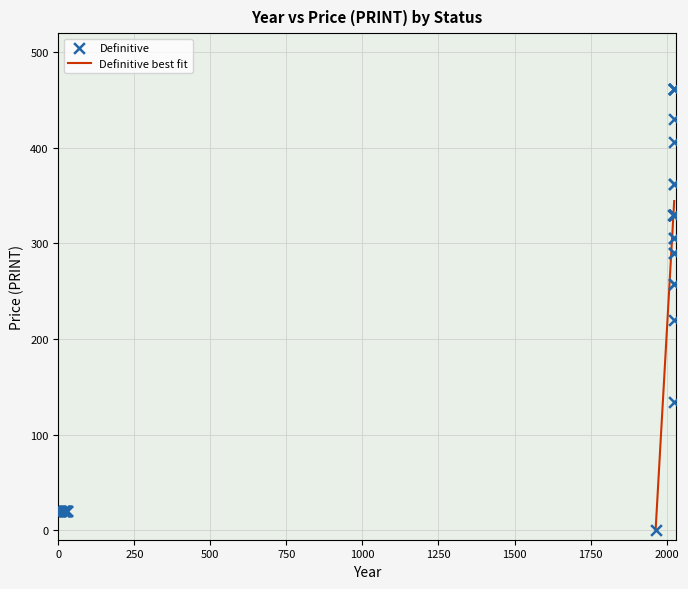

What Y value in the scatter plot is closest to 231?

220